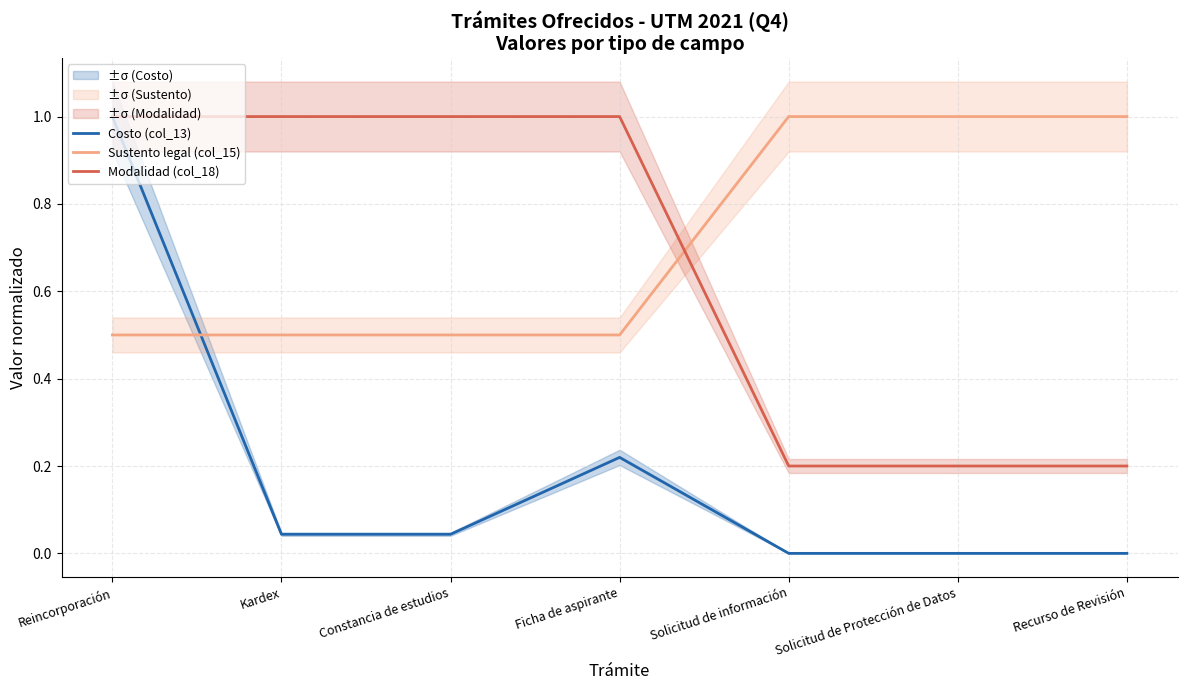

Reading right to left, what are all the values shown in this chart?

Costo (col_13): Recurso de Revisión=0.0	Solicitud de Protección de Datos=0.0	Solicitud de información=0.0	Ficha de aspirante=0.2	Constancia de estudios=0.0	Kardex=0.0	Reincorporación=1.0
Sustento legal (col_15): Recurso de Revisión=1.0	Solicitud de Protección de Datos=1.0	Solicitud de información=1.0	Ficha de aspirante=0.5	Constancia de estudios=0.5	Kardex=0.5	Reincorporación=0.5
Modalidad (col_18): Recurso de Revisión=0.2	Solicitud de Protección de Datos=0.2	Solicitud de información=0.2	Ficha de aspirante=1.0	Constancia de estudios=1.0	Kardex=1.0	Reincorporación=1.0